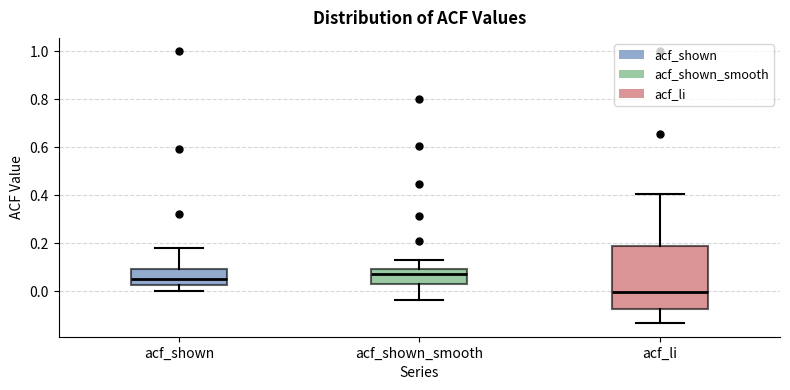

Reading left to right, transcribe this box plot: for each box, give where its median line is, the range the box spans, and where its two whiskers end, as read against the y-axis. The values are not printed on the chart, so give them approximately, as read against the axis.

acf_shown: median 0.04, box 0.02 to 0.10, whiskers 0.00 to 0.18
acf_shown_smooth: median 0.08, box 0.02 to 0.10, whiskers -0.04 to 0.12
acf_li: median 0.00, box -0.08 to 0.18, whiskers -0.14 to 0.40